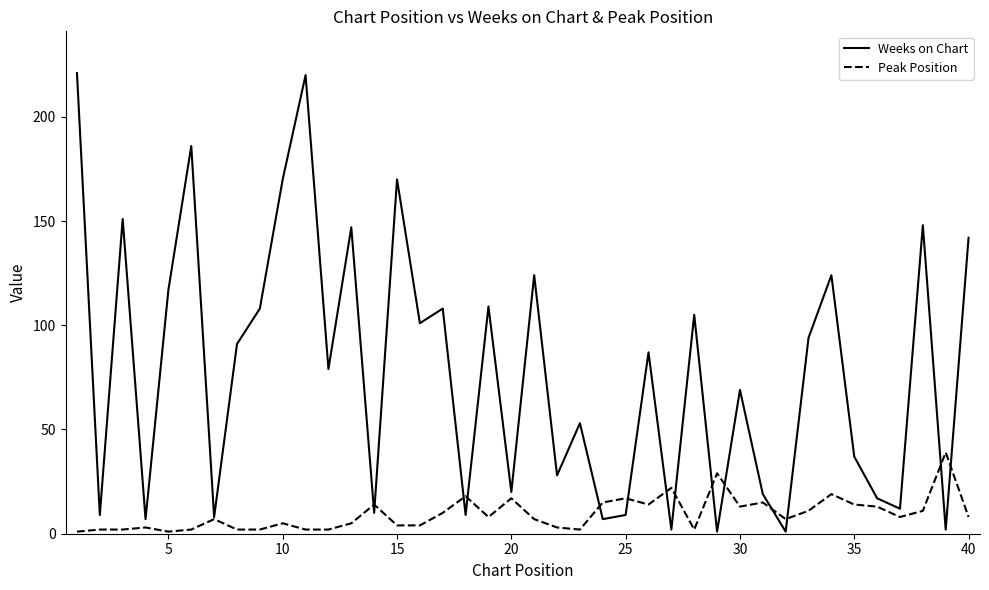

Count the number of data series in this chart.

2